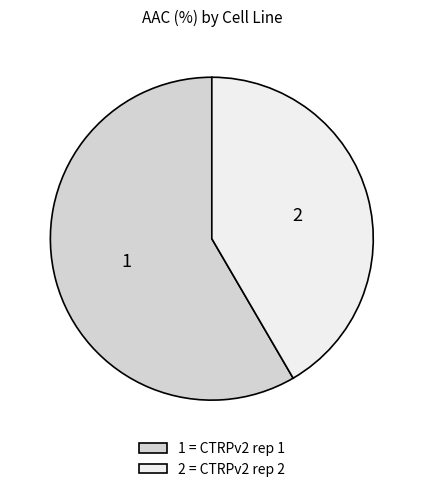

Combined, do 1 = CTRPv2 rep 1 and 2 = CTRPv2 rep 2 account for over 50%?

Yes